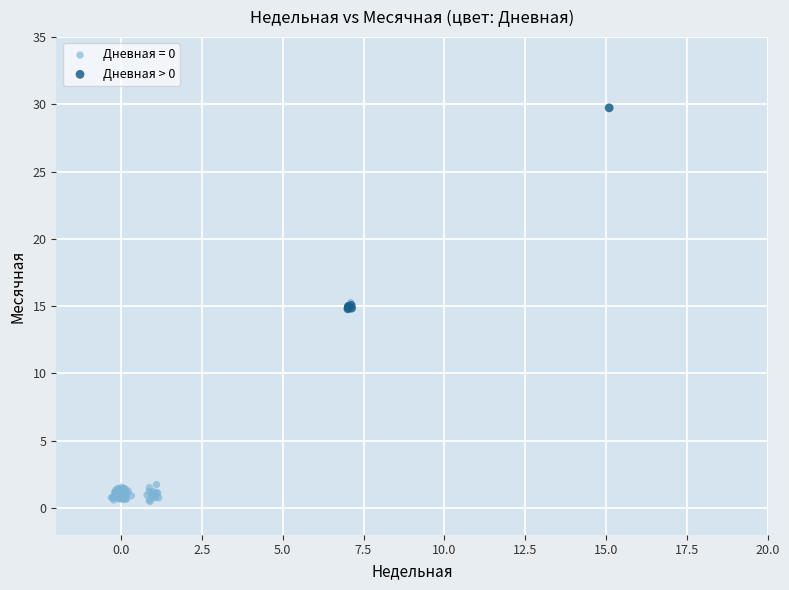

Which series reaches the minimum Y coordinate?

Дневная = 0